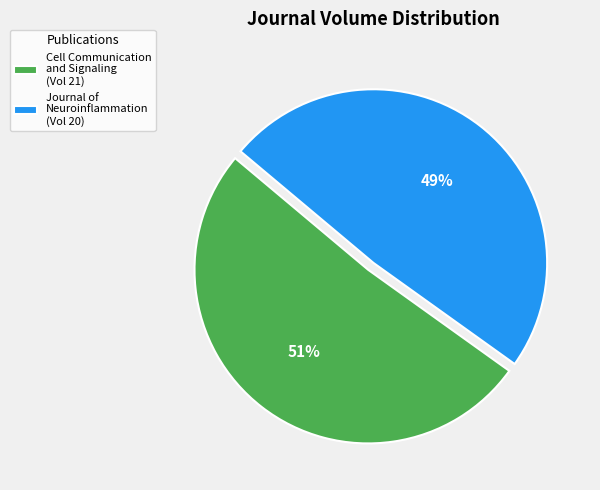

Combined, do Cell Communication and Signaling (Vol 21) and Journal of Neuroinflammation (Vol 20) account for over 50%?

Yes